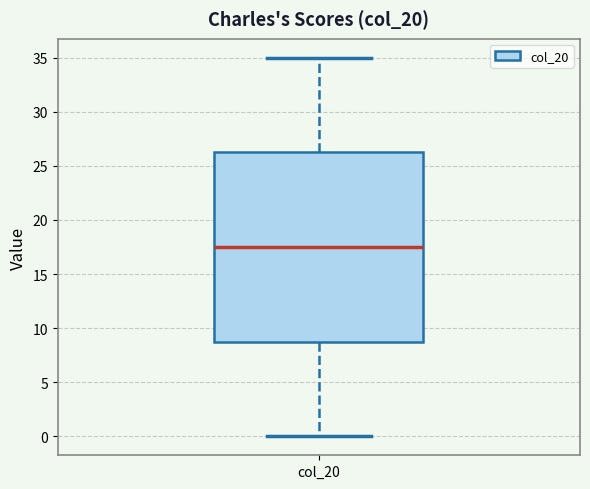

Transcribe this box plot: give where the median line is, the range the box spans, and where the two whiskers end, as read against the y-axis. The values are not printed on the chart, so give them approximately, as read against the axis.

median 17.5, box 9.0 to 26.5, whiskers 0.0 to 35.0